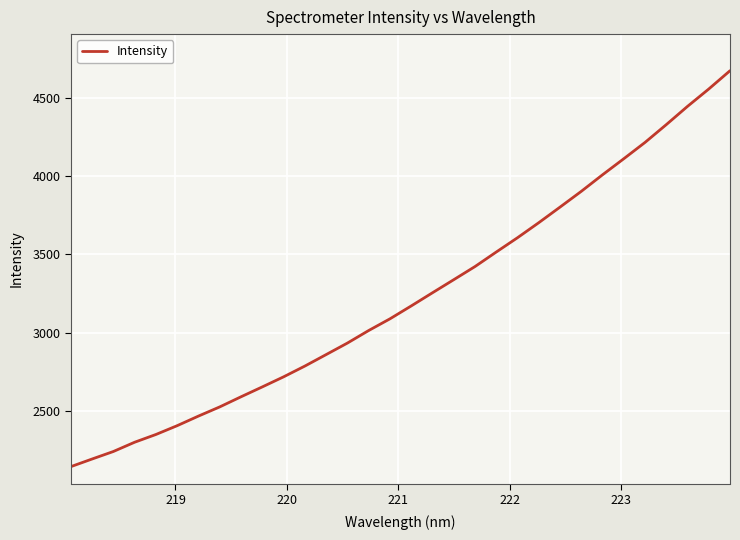

What is the smallest value displayed?

2146.1